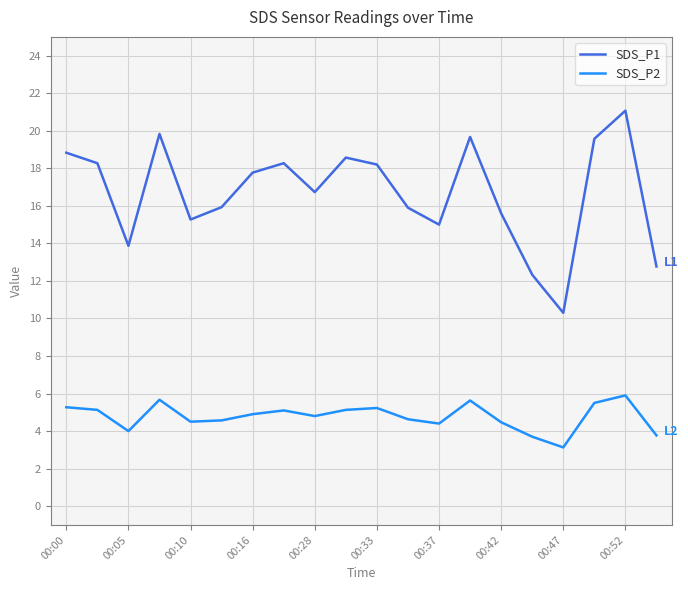

Rank the series by their average value, from highest to lowest.

SDS_P1, SDS_P2